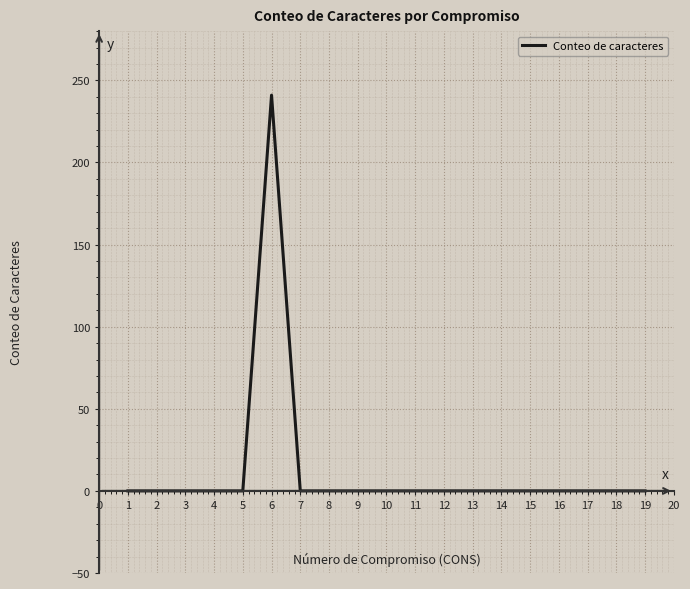

Count the number of data series in this chart.

1